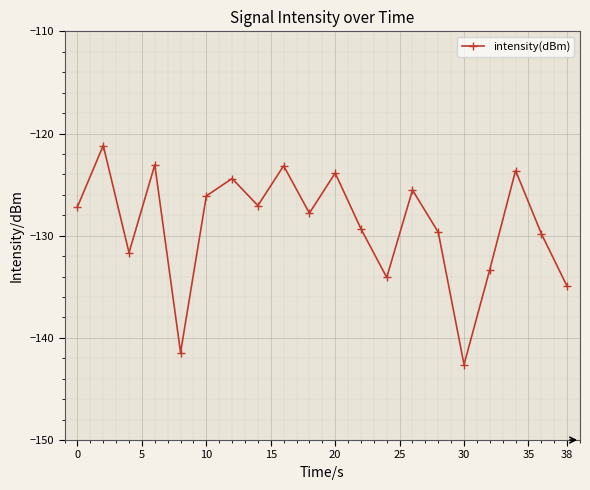

What is the value of the 10th point from the left?

-127.8